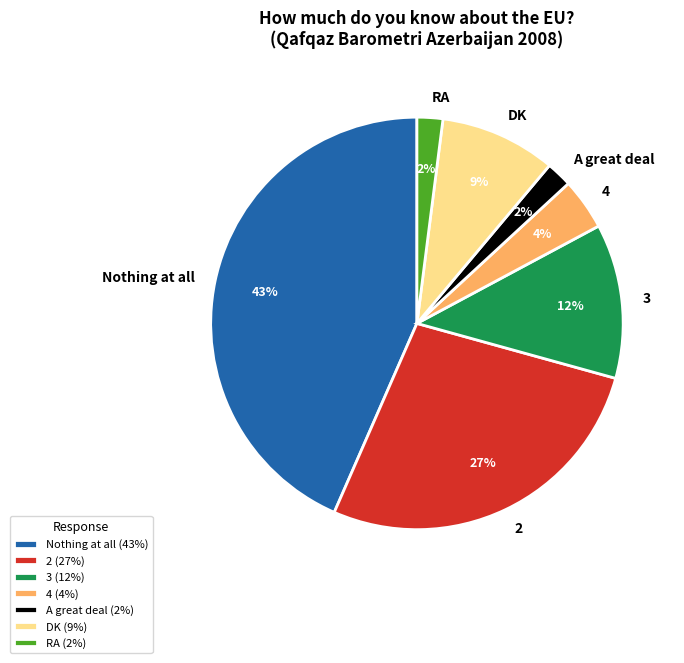

The 4 slice represents 10% of the pie. True or false?

False